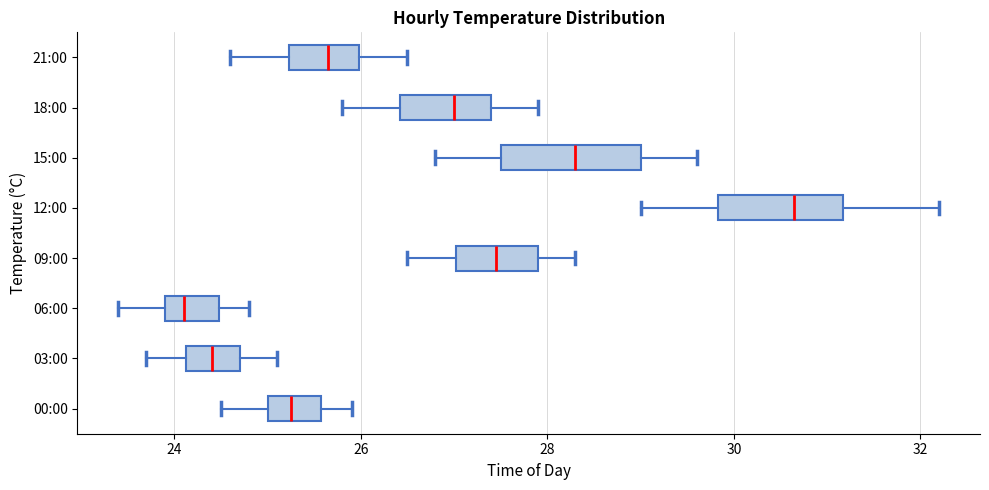

Reading bottom to top, read every box against the x-axis: the position of its median line, the range the box covers, and the ends of its whiskers. The values are not printed on the chart, so give them approximately, as read against the axis.

00:00: median 25.2, box 25.0 to 25.6, whiskers 24.6 to 26.0
03:00: median 24.4, box 24.2 to 24.8, whiskers 23.8 to 25.2
06:00: median 24.2, box 24.0 to 24.4, whiskers 23.4 to 24.8
09:00: median 27.4, box 27.0 to 28.0, whiskers 26.6 to 28.4
12:00: median 30.6, box 29.8 to 31.2, whiskers 29.0 to 32.2
15:00: median 28.4, box 27.6 to 29.0, whiskers 26.8 to 29.6
18:00: median 27.0, box 26.4 to 27.4, whiskers 25.8 to 28.0
21:00: median 25.6, box 25.2 to 26.0, whiskers 24.6 to 26.6